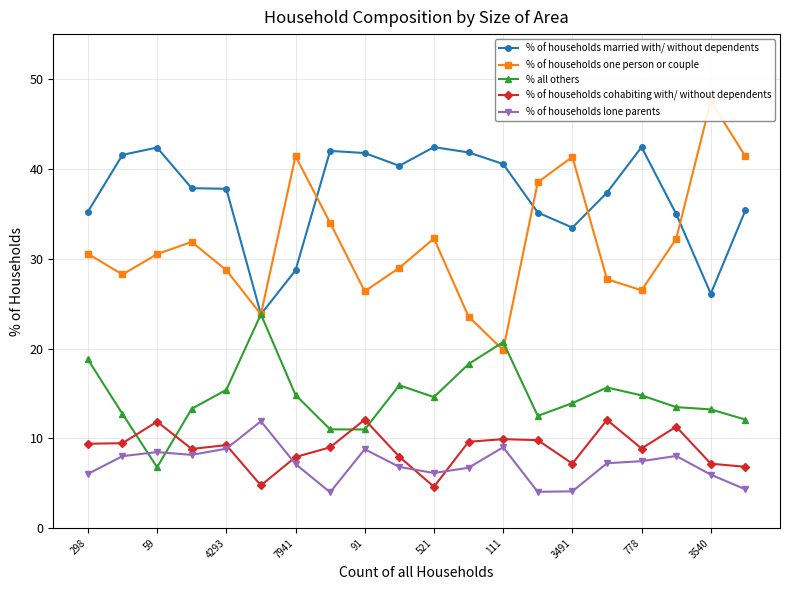

What is the greatest value displayed?

47.5